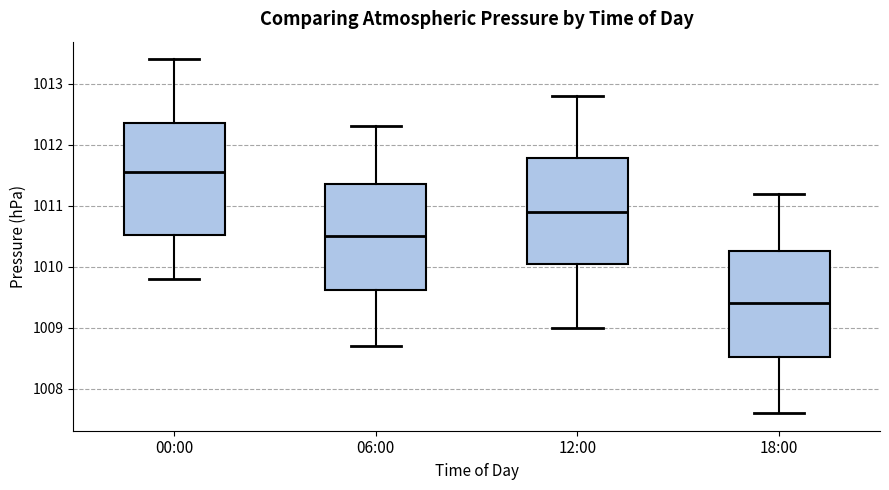

Which box has the highest median line?

00:00